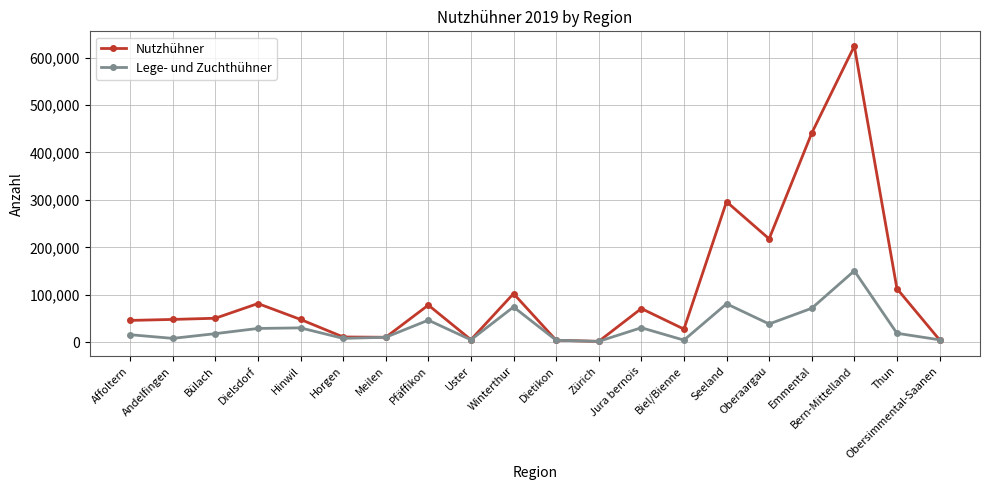

Rank the series at Winterthur from lowest to highest value.

Lege- und Zuchthühner, Nutzhühner